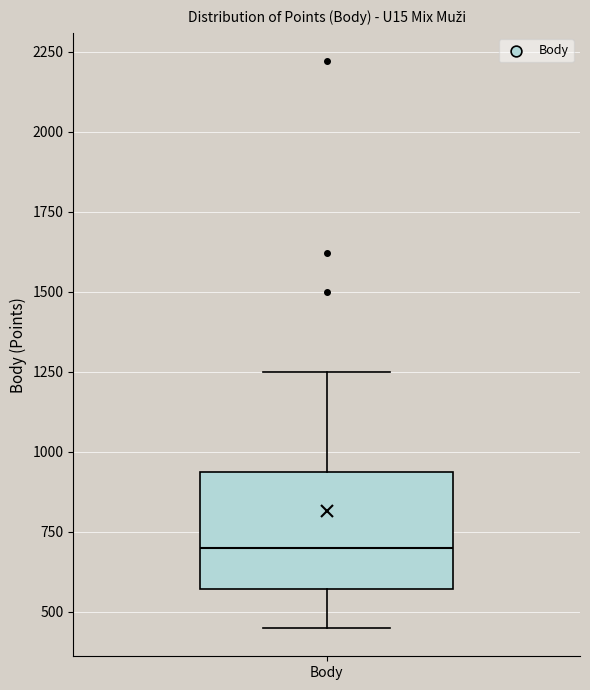

Transcribe this box plot: give where the median line is, the range the box spans, and where the two whiskers end, as read against the y-axis. The values are not printed on the chart, so give them approximately, as read against the axis.

median 700, box 550 to 950, whiskers 450 to 1250